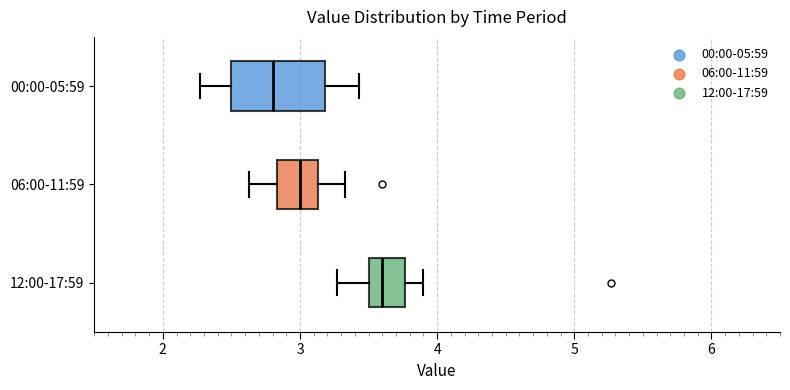

Which box has the furthest to the left median line?

00:00-05:59